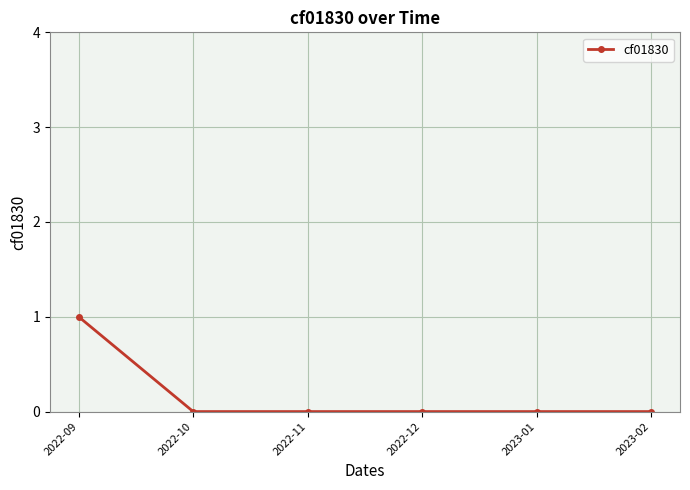

What is the label of the 4th point from the right?

2022-11